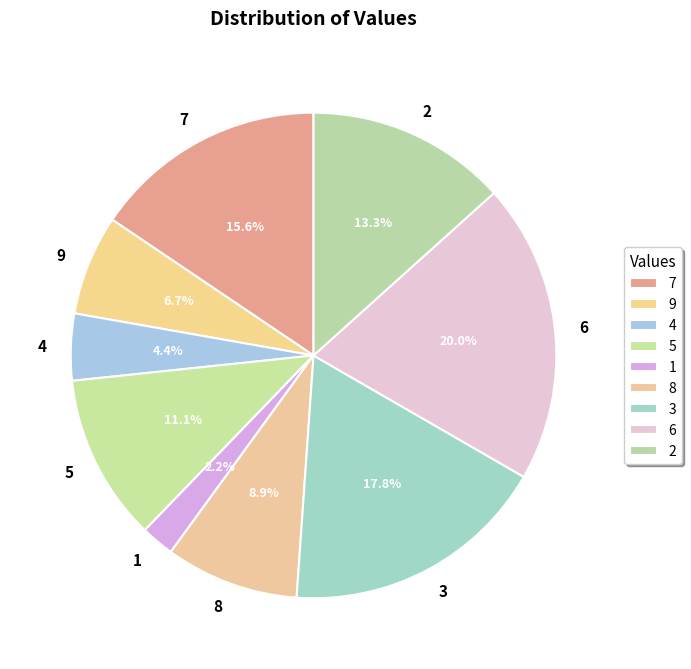

Which category has the biggest portion of the pie?

6